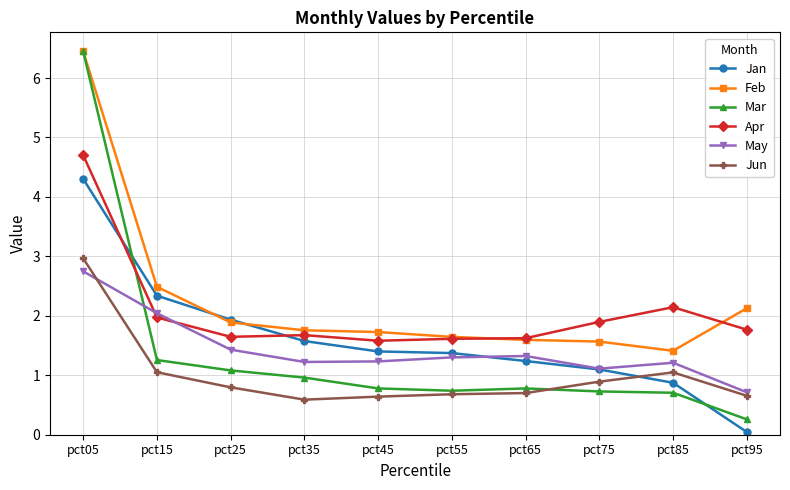

Does the chart have visible grid lines?

Yes